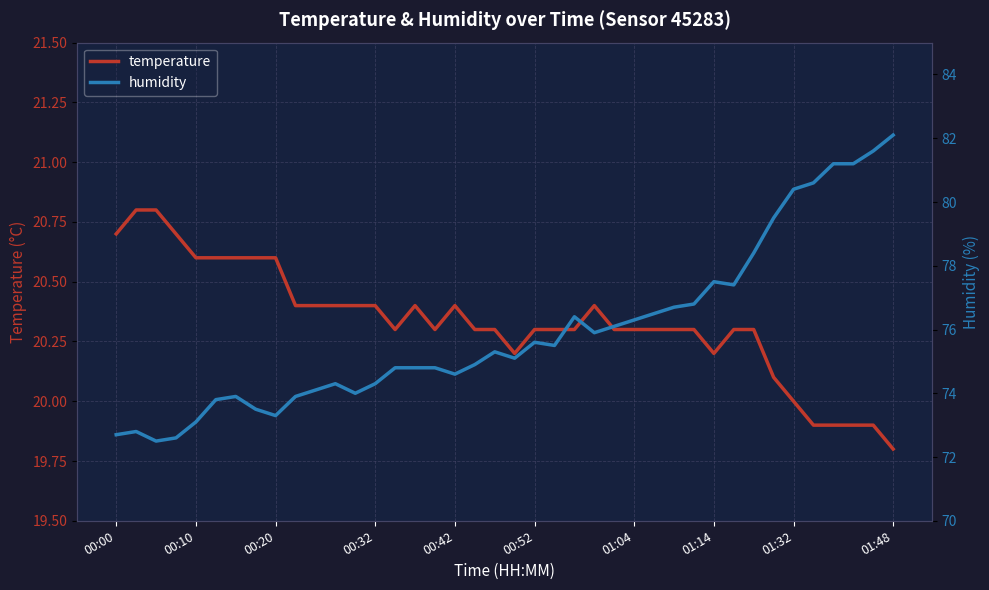

What is the difference between the second highest and second lowest values in the humidity series?

9.0